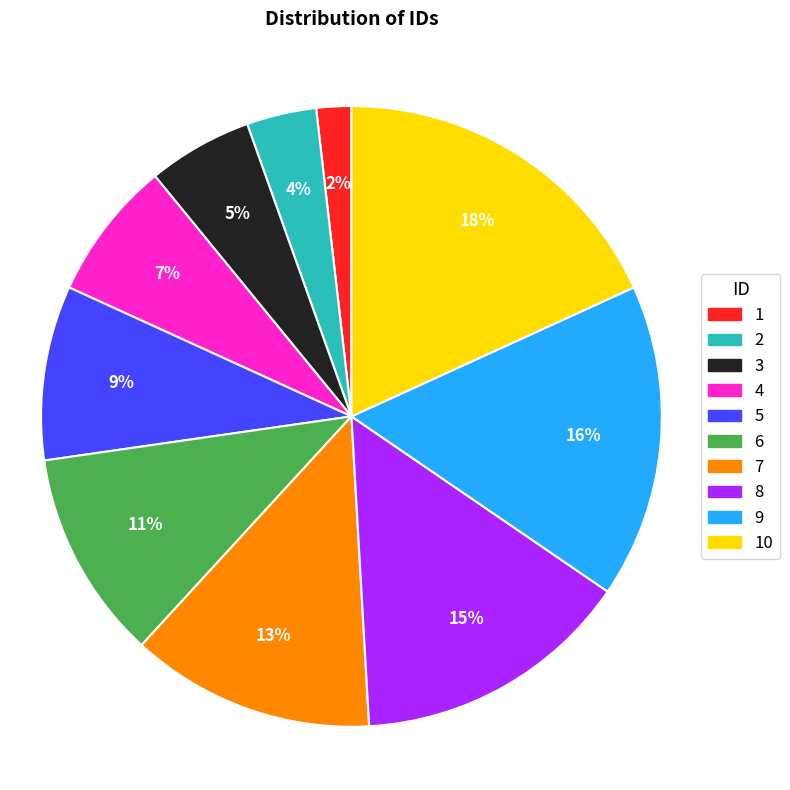

What percentage is the 3 slice, to the nearest percent?

5%